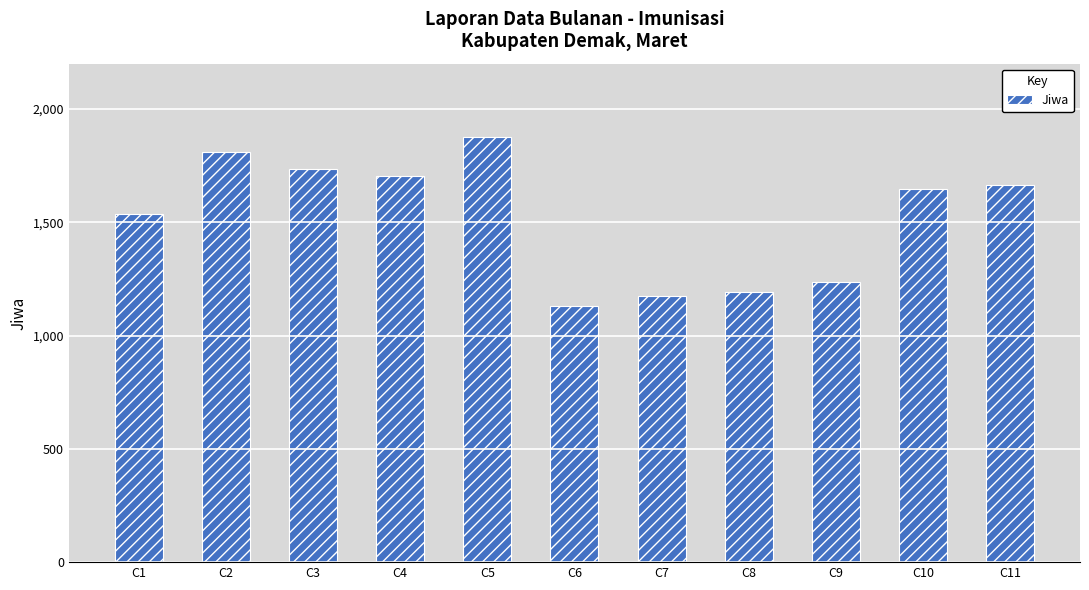

How many values are below 1649?

5